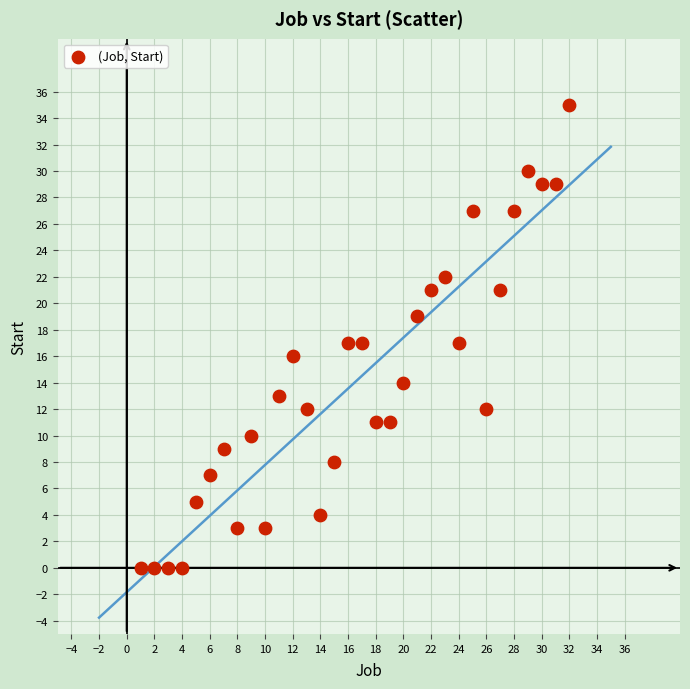

What is the range of X values (max minus min)?

31